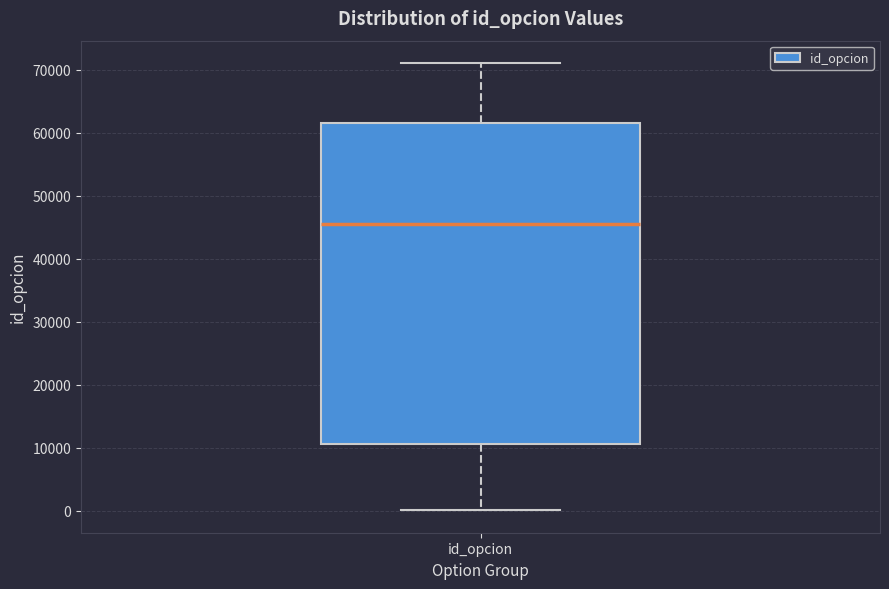

Transcribe this box plot: give where the median line is, the range the box spans, and where the two whiskers end, as read against the y-axis. The values are not printed on the chart, so give them approximately, as read against the axis.

median 45000, box 11000 to 61000, whiskers 0 to 71000